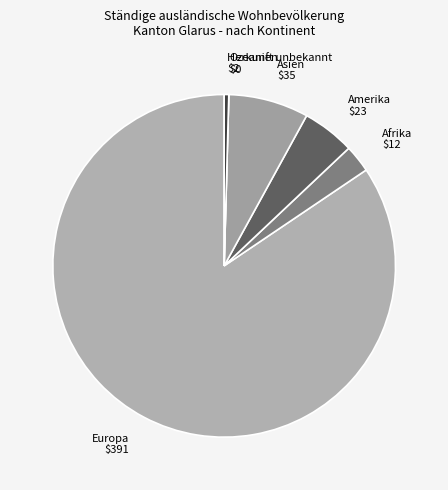

The Herkunft unbekannt slice represents 0% of the pie. True or false?

True